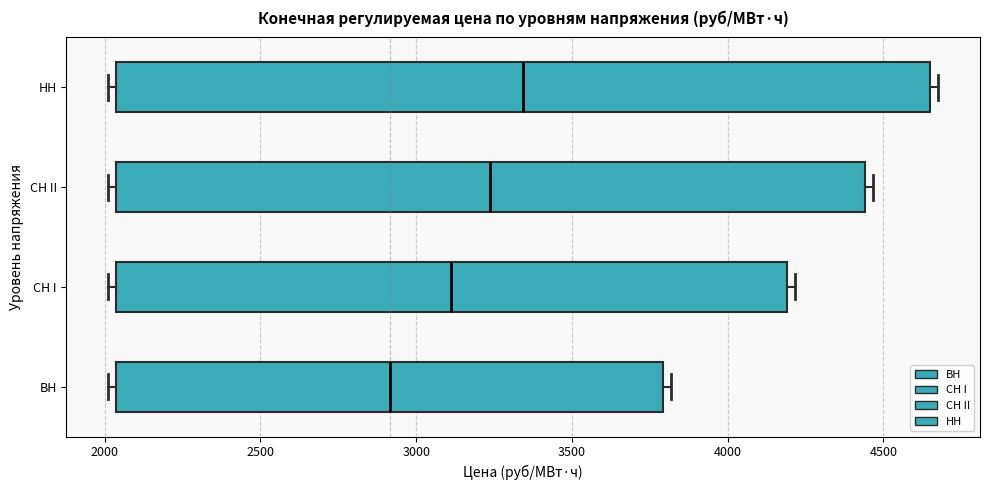

Reading bottom to top, transcribe this box plot: for each box, give where its median line is, the range the box spans, and where its two whiskers end, as read against the x-axis. The values are not printed on the chart, so give them approximately, as read against the axis.

ВН: median 2900, box 2050 to 3800, whiskers 2000 to 3800 (just right of the box's right edge)
СН I: median 3100, box 2050 to 4200, whiskers 2000 to 4200 (just right of the box's right edge)
СН II: median 3250, box 2050 to 4450, whiskers 2000 to 4450 (just right of the box's right edge)
НН: median 3350, box 2050 to 4650, whiskers 2000 to 4700